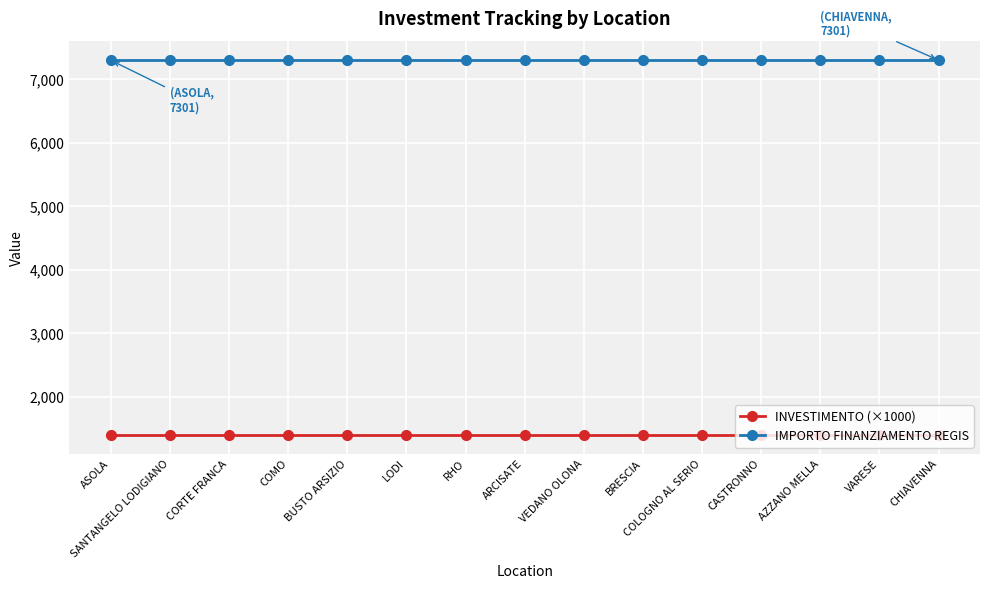

What value does the IMPORTO FINANZIAMENTO REGIS series have at LODI?

7301